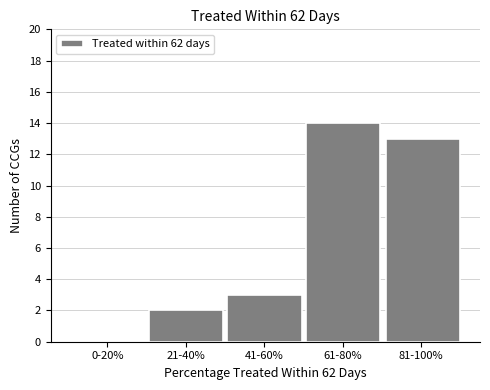

Reading left to right, transcribe all the data shown in this chart.

0-20%=0	21-40%=2	41-60%=3	61-80%=14	81-100%=13